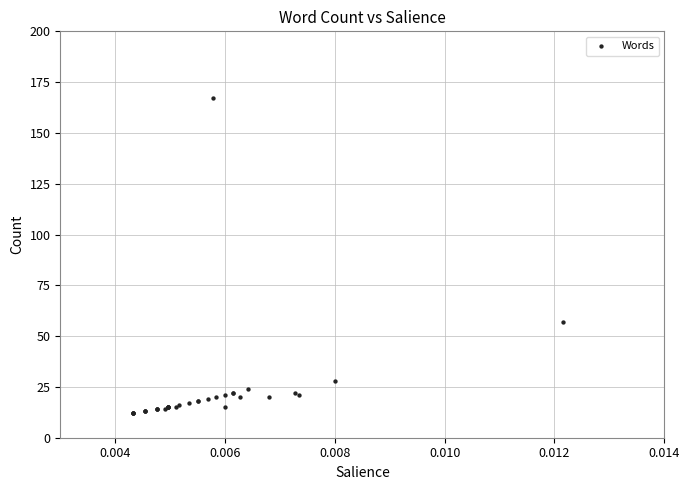

What Y value in the scatter plot is closest to 89?

57